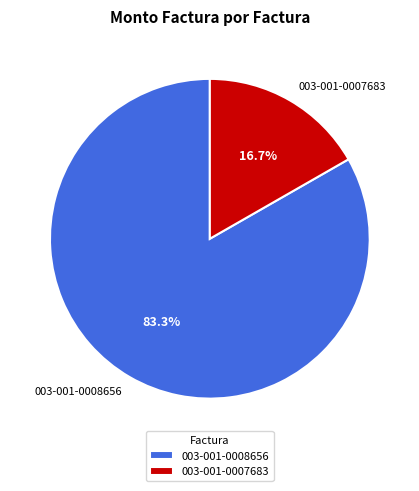

How many segments does this pie chart have?

2